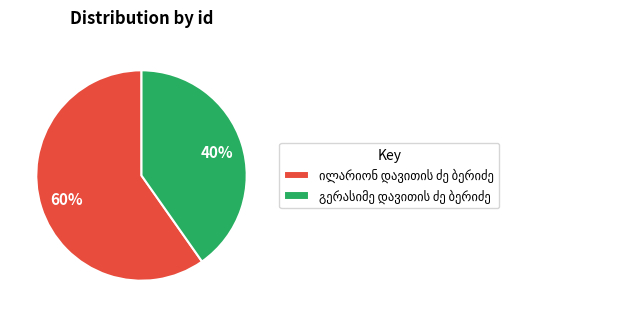

To the nearest percent, what is the average slice percentage?

50%